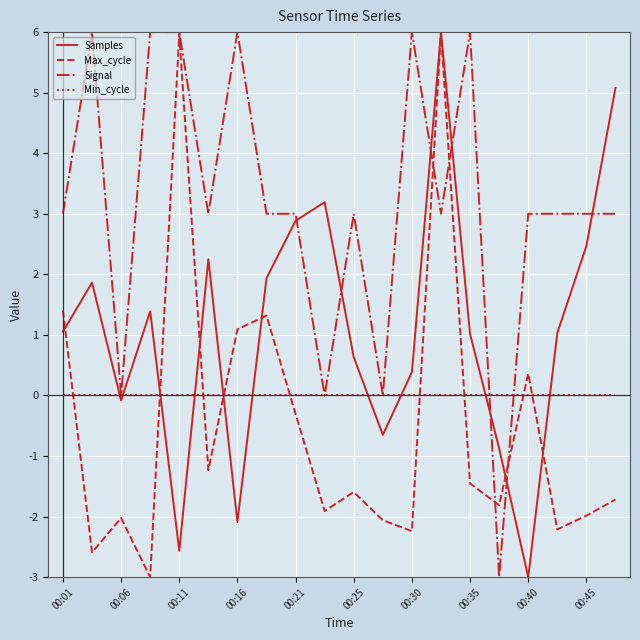

How many values in Max_cycle are below zero?

14